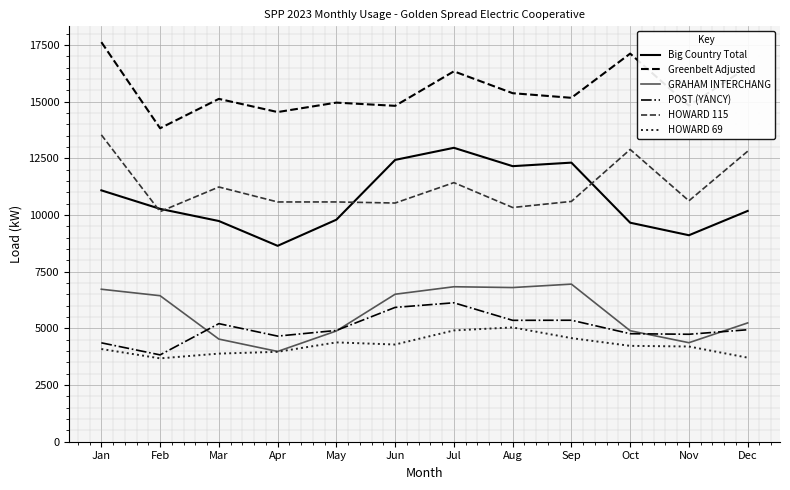

True or false: Greenbelt Adjusted and HOWARD 69 intersect in this chart.

False